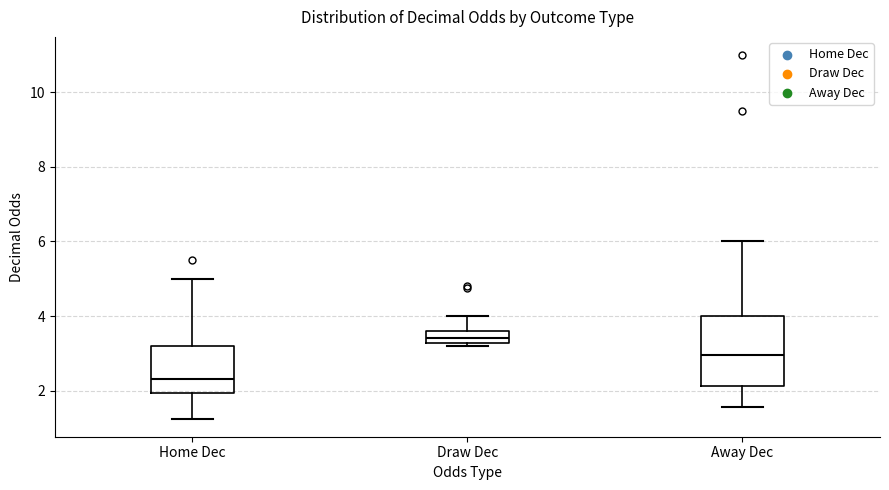

Where does the lower whisker of the box for Away Dec end on the y-axis? The values are not printed on the chart, so give them approximately, as read against the axis.

1.6